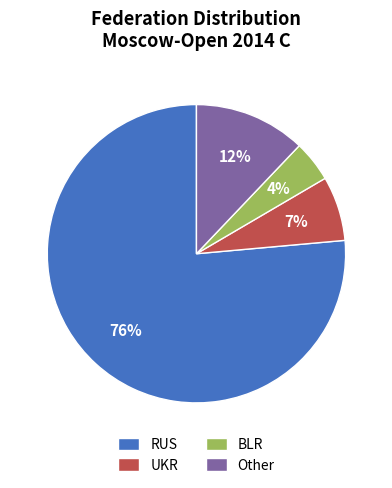

How many slices are in this pie chart?

4